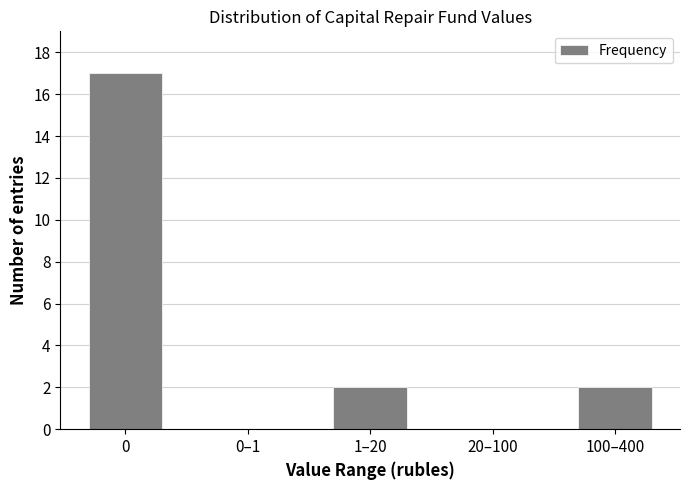

Reading left to right, what are all the values shown in this chart?

0=17	0–1=0	1–20=2	20–100=0	100–400=2